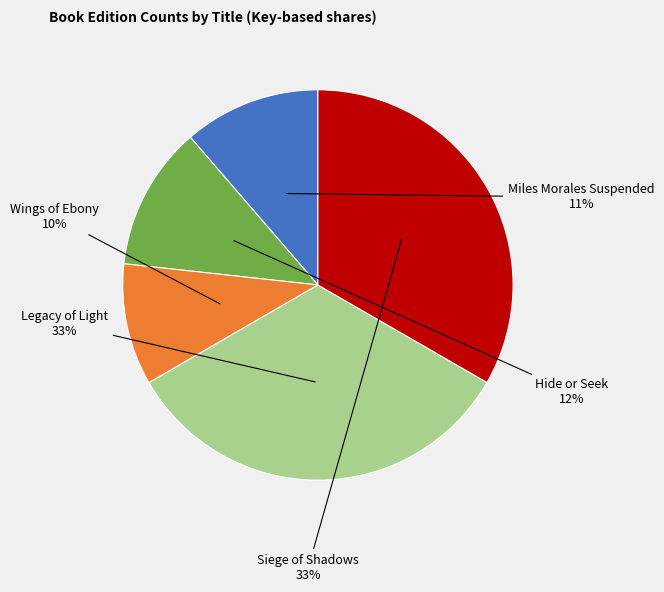

To the nearest percent, what is the average slice percentage?

20%